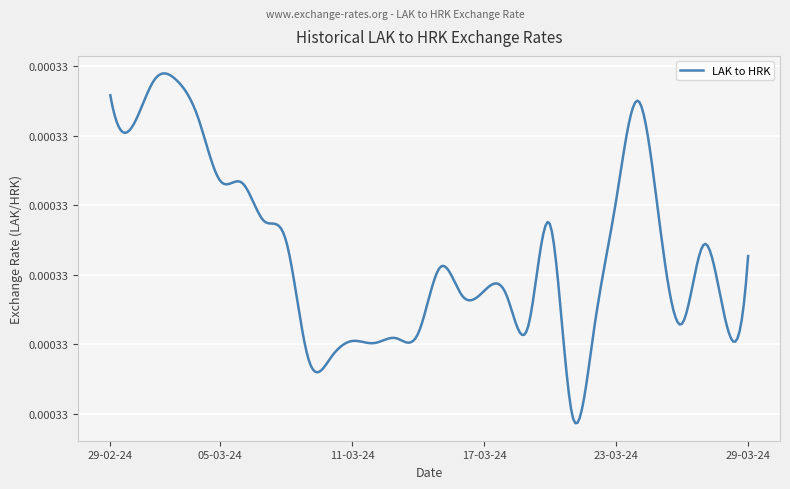

Reading left to right, what are all the values shown in this chart?

29-02-24=0.0	01-03-24=0.0	02-03-24=0.0	03-03-24=0.0	04-03-24=0.0	05-03-24=0.0	06-03-24=0.0	07-03-24=0.0	08-03-24=0.0	09-03-24=0.0	10-03-24=0.0	11-03-24=0.0	12-03-24=0.0	13-03-24=0.0	14-03-24=0.0	15-03-24=0.0	16-03-24=0.0	17-03-24=0.0	18-03-24=0.0	19-03-24=0.0	20-03-24=0.0	21-03-24=0.0	22-03-24=0.0	23-03-24=0.0	24-03-24=0.0	25-03-24=0.0	26-03-24=0.0	27-03-24=0.0	28-03-24=0.0	29-03-24=0.0